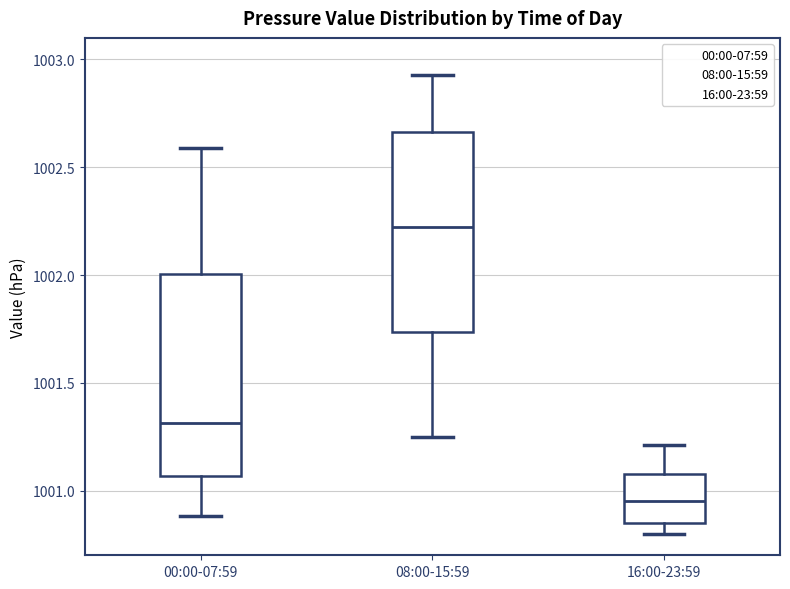

Reading left to right, read every box against the y-axis: the position of its median line, the range the box covers, and the ends of its whiskers. The values are not printed on the chart, so give them approximately, as read against the axis.

00:00-07:59: median 1001.30, box 1001.05 to 1002.00, whiskers 1000.90 to 1002.60
08:00-15:59: median 1002.25, box 1001.75 to 1002.65, whiskers 1001.25 to 1002.95
16:00-23:59: median 1000.95, box 1000.85 to 1001.10, whiskers 1000.80 to 1001.20